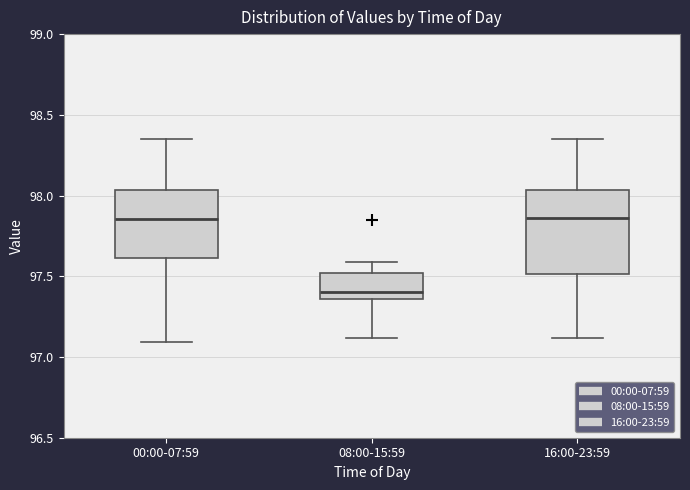

Where is the upper edge of the box for 16:00-23:59 on the y-axis? The values are not printed on the chart, so give them approximately, as read against the axis.

98.05